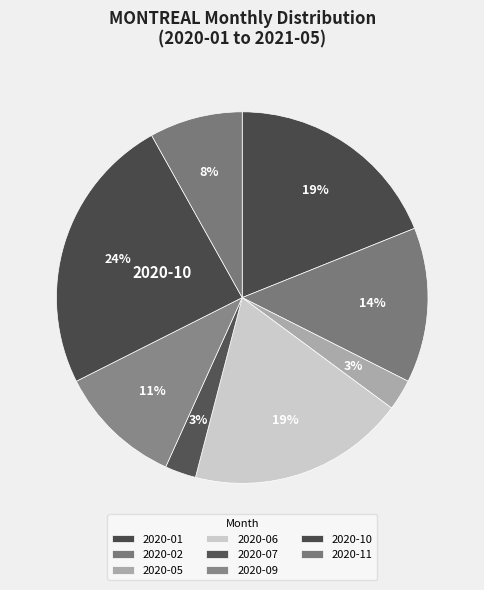

How many segments does this pie chart have?

8